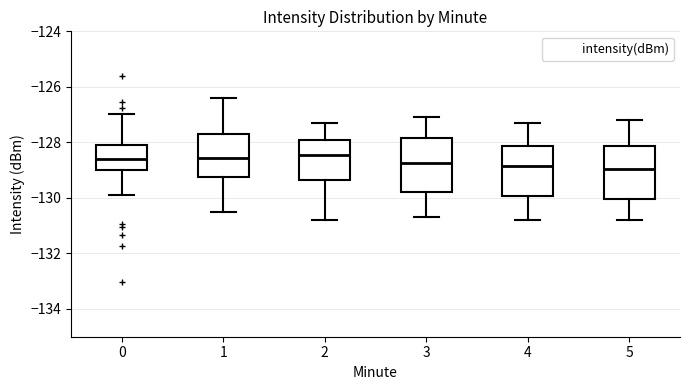

Where is the upper edge of the box at x = 5 on the y-axis? The values are not printed on the chart, so give them approximately, as read against the axis.

-128.2